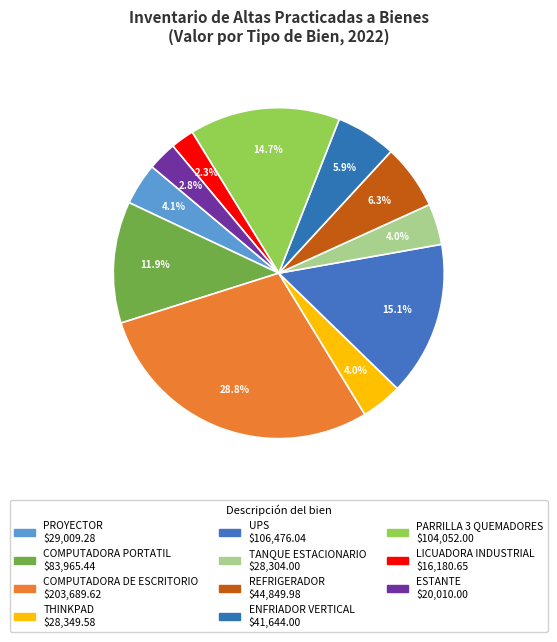

Which slice is the largest?

COMPUTADORA DE ESCRITORIO